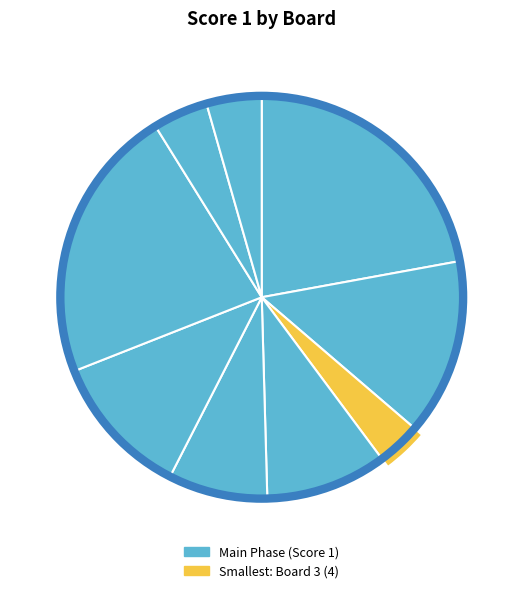

Count the number of slices in the pie.

9